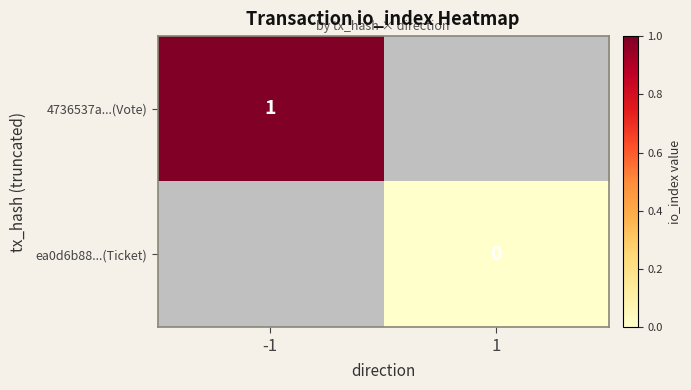

Which series has the largest range (max minus min)?

4736537a...(Vote)